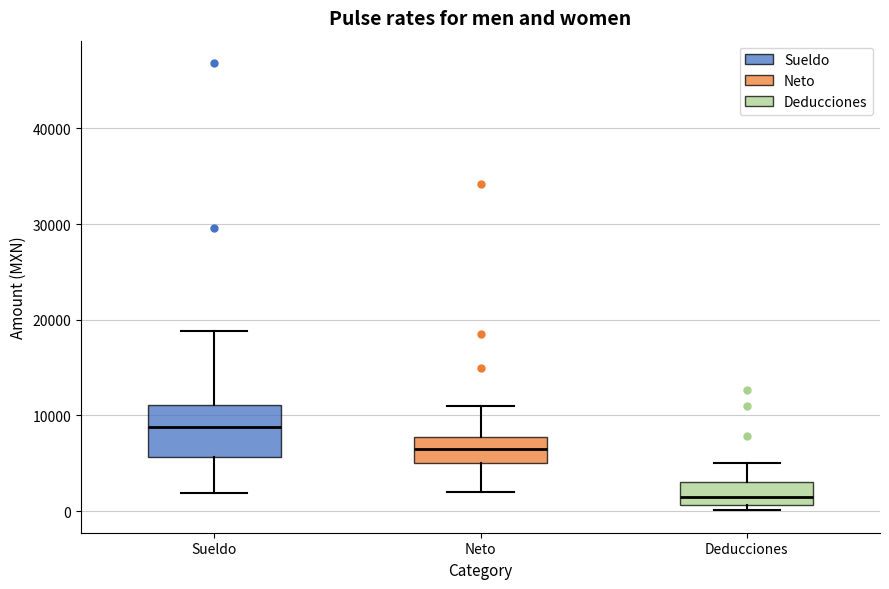

Reading left to right, transcribe this box plot: for each box, give where its median line is, the range the box spans, and where its two whiskers end, as read against the y-axis. The values are not printed on the chart, so give them approximately, as read against the axis.

Sueldo: median 9000, box 6000 to 11000, whiskers 2000 to 19000
Neto: median 7000, box 5000 to 8000, whiskers 2000 to 11000
Deducciones: median 1000 (just above the box's lower edge), box 1000 to 3000, whiskers 0 to 5000